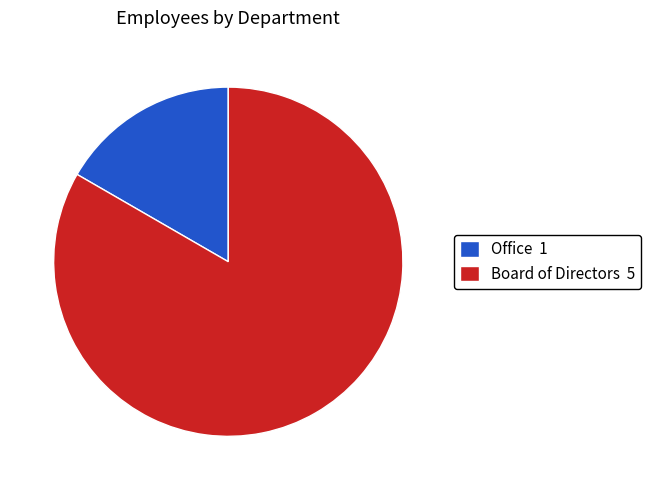

Does Office 1 account for over 50% of the chart?

No